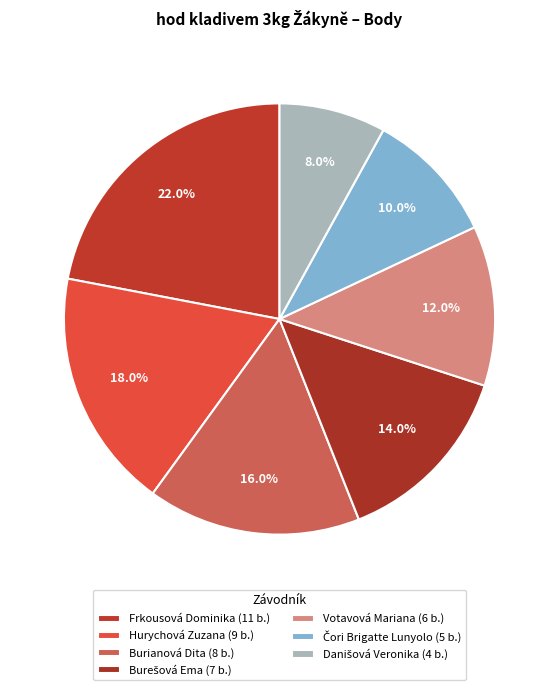

True or false: Hurychová Zuzana accounts for 18% of the total.

True